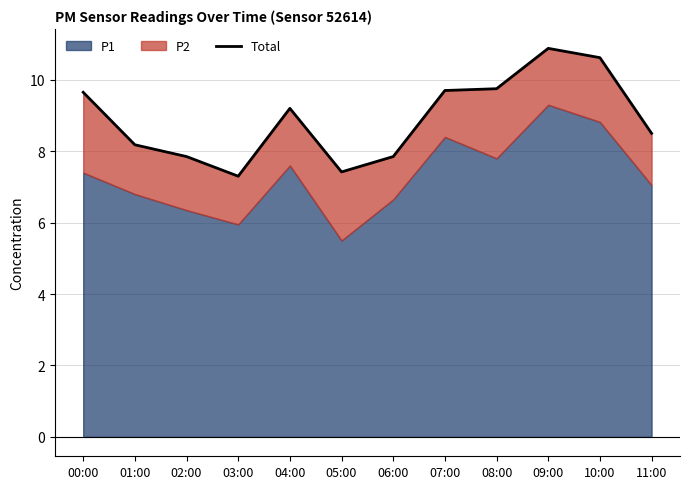

What position from the left is 10:00?

11